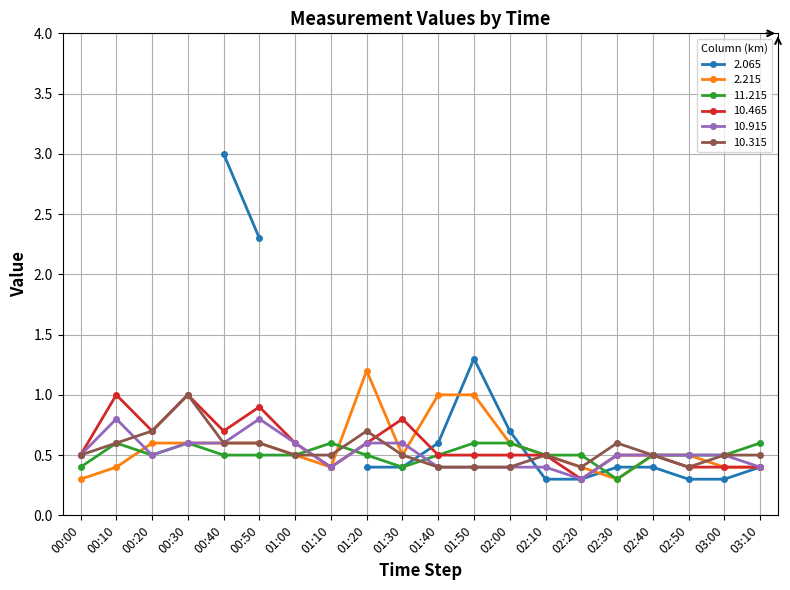

At which category does 11.215 reach its first local valley?

00:20